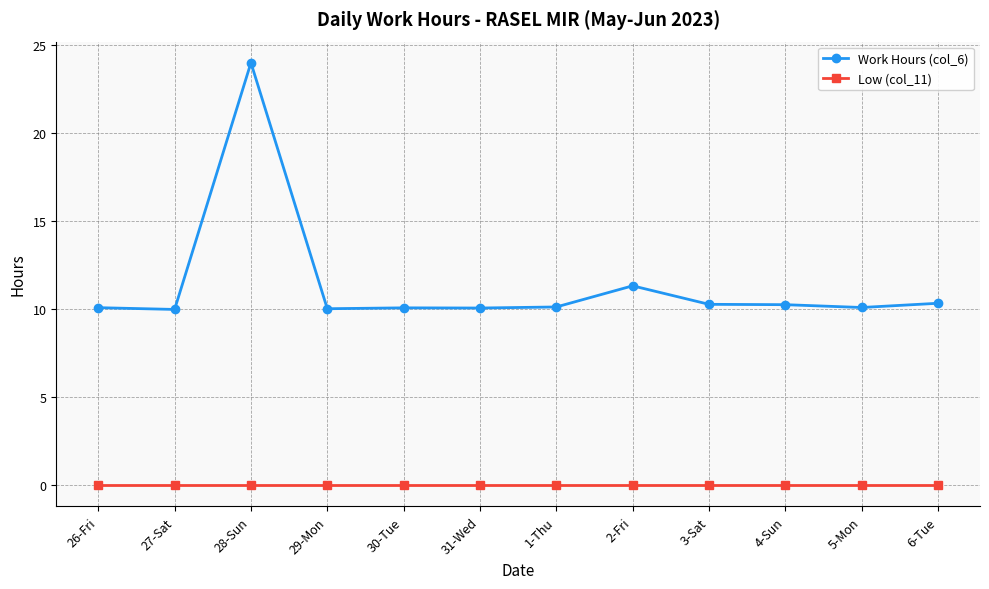

Rank the series by their average value, from highest to lowest.

Work Hours (col_6), Low (col_11)